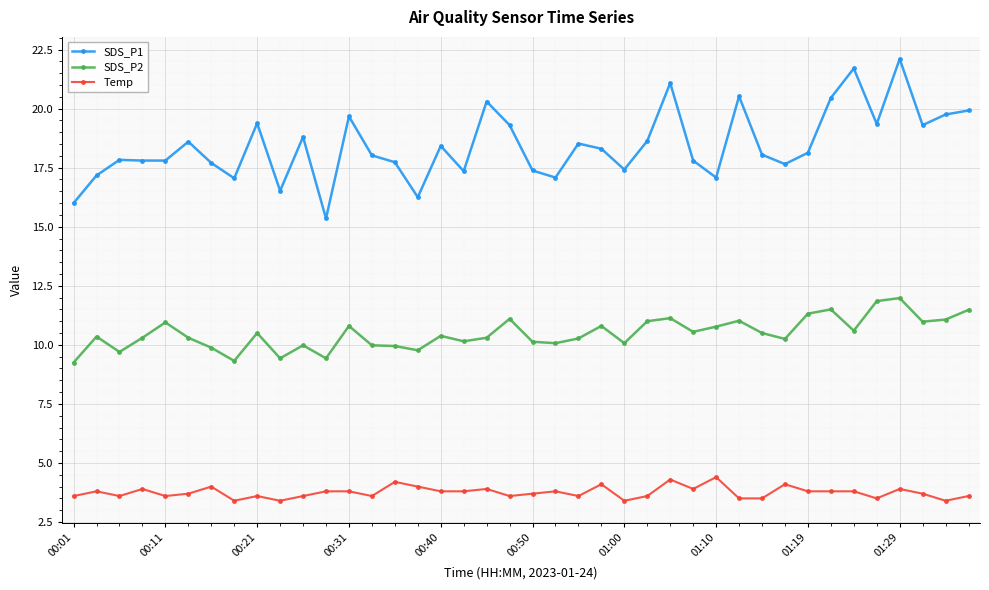

How many series are shown in this chart?

3